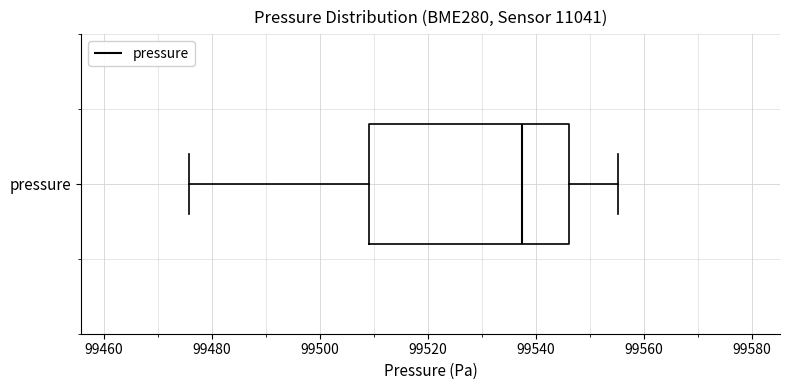

Transcribe this box plot: give where the median line is, the range the box spans, and where the two whiskers end, as read against the x-axis. The values are not printed on the chart, so give them approximately, as read against the axis.

median 99538, box 99510 to 99546, whiskers 99476 to 99556